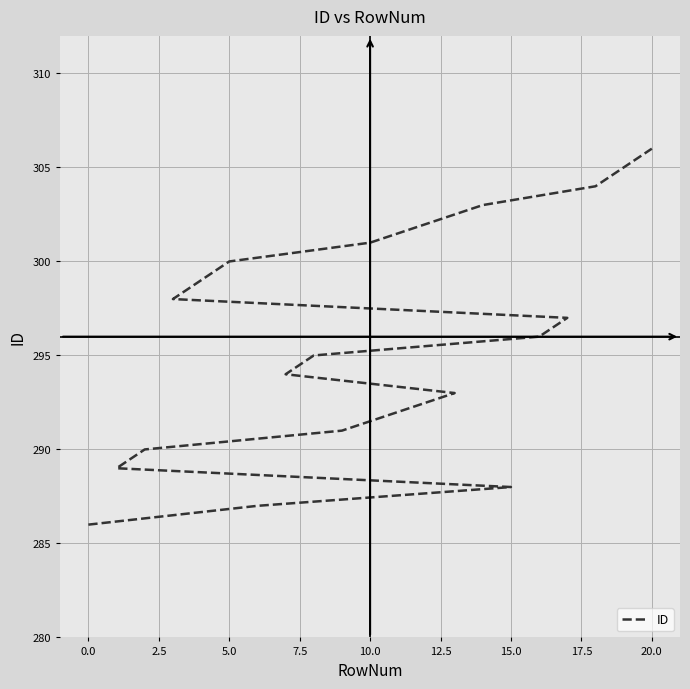

How many lines are shown in the chart?

1